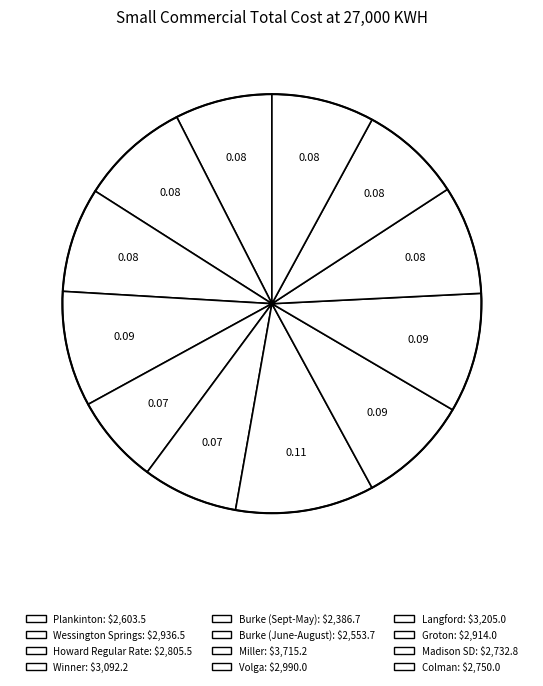

To the nearest percent, what is the combined percentage of Burke (Sept-May) and Groton?

15%